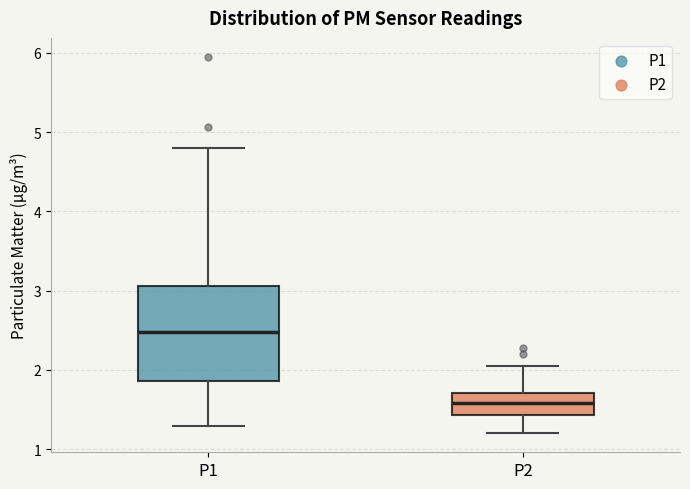

Reading left to right, transcribe this box plot: for each box, give where its median line is, the range the box spans, and where its two whiskers end, as read against the y-axis. The values are not printed on the chart, so give them approximately, as read against the axis.

P1: median 2.5, box 1.9 to 3.1, whiskers 1.3 to 4.8
P2: median 1.6, box 1.4 to 1.7, whiskers 1.2 to 2.1